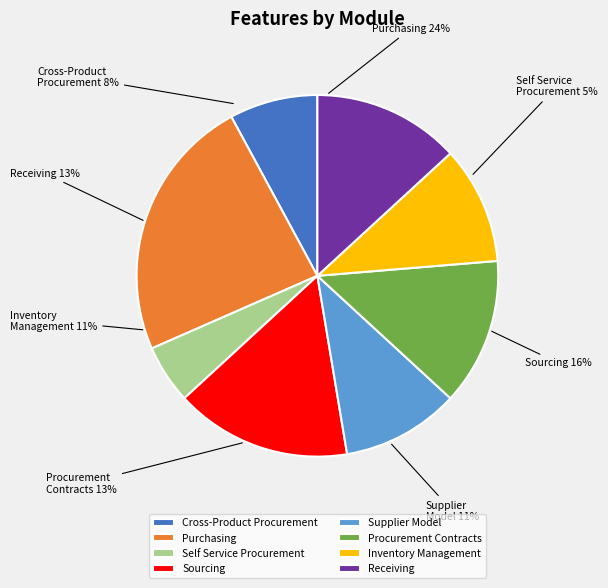

How many slices are in this pie chart?

8